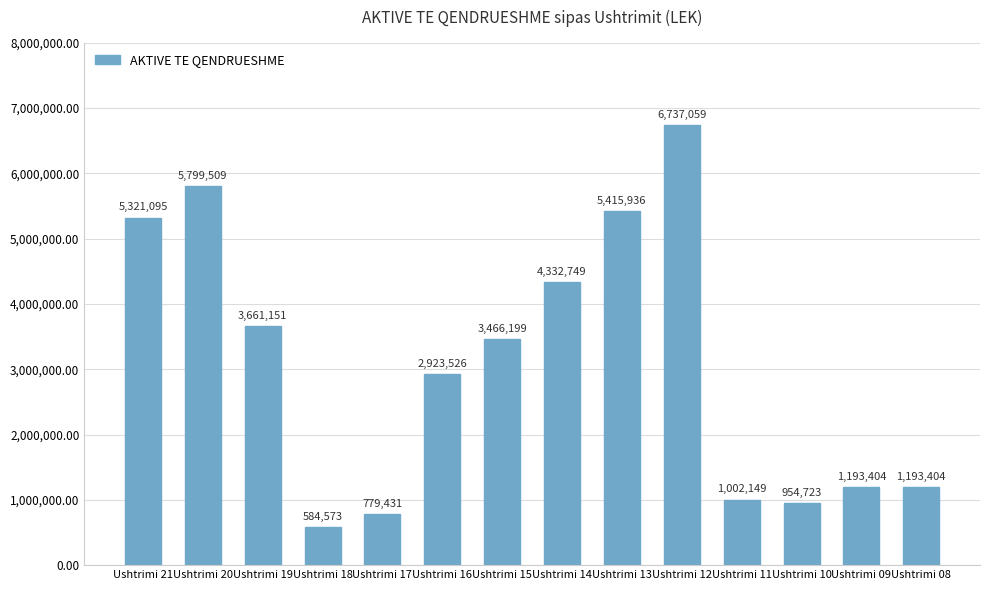

What value does the data have at Ushtrimi 19, to the nearest 100?

3661200